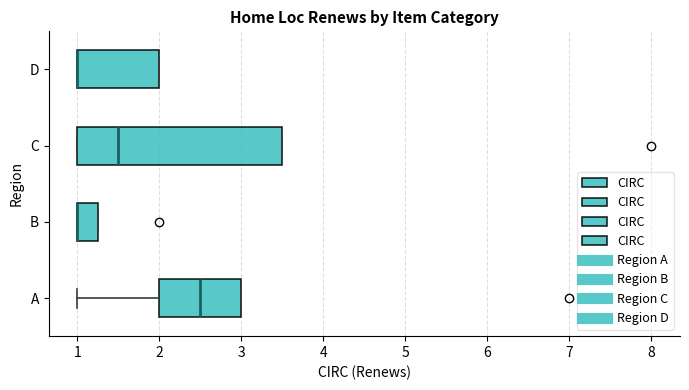

Where is the left edge of the box for D on the x-axis? The values are not printed on the chart, so give them approximately, as read against the axis.

1.0